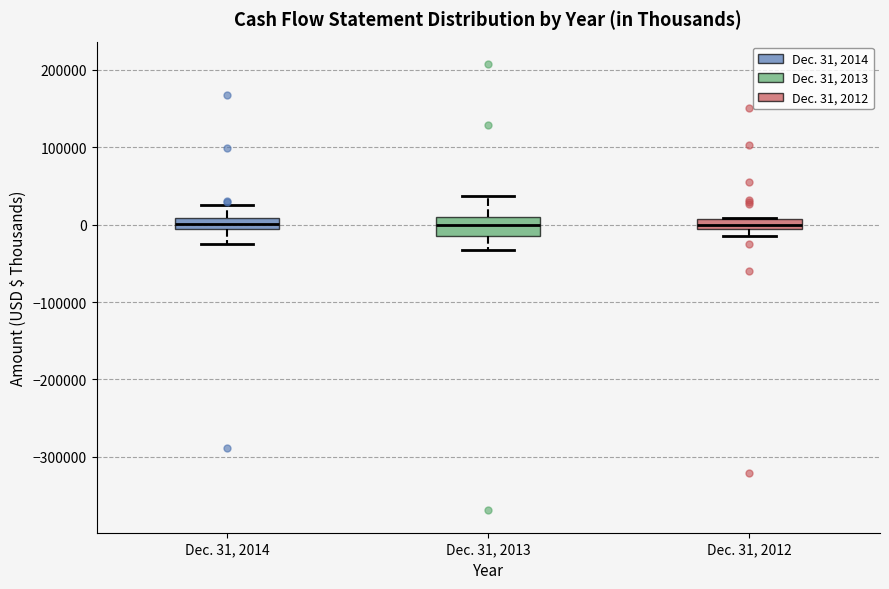

Where does the lower whisker of the box for Dec. 31, 2014 end on the y-axis? The values are not printed on the chart, so give them approximately, as read against the axis.

-30000